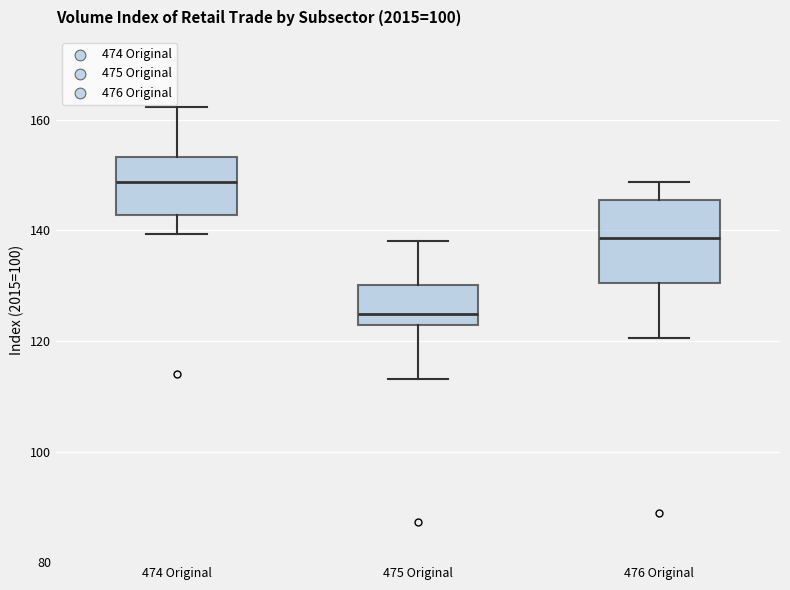

Which box's median line is the highest?

474 Original